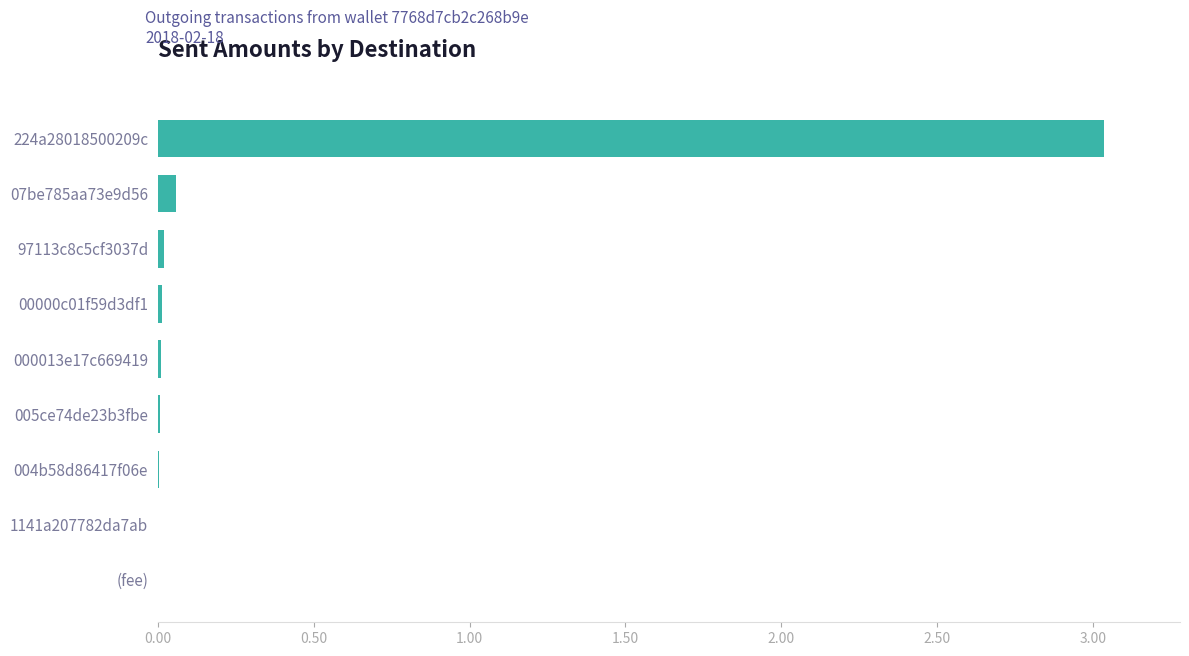

What is the sum of all values?

3.1